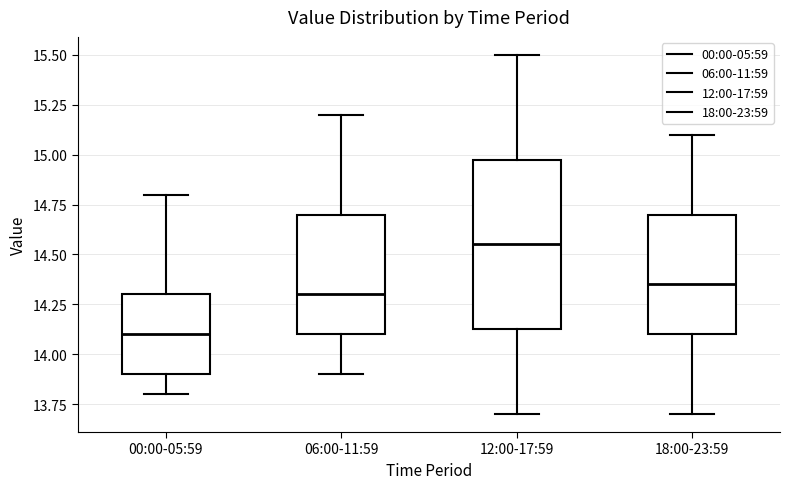

Reading left to right, read every box against the y-axis: the position of its median line, the range the box covers, and the ends of its whiskers. The values are not printed on the chart, so give them approximately, as read against the axis.

00:00-05:59: median 14.10, box 13.90 to 14.30, whiskers 13.80 to 14.80
06:00-11:59: median 14.30, box 14.10 to 14.70, whiskers 13.90 to 15.20
12:00-17:59: median 14.55, box 14.15 to 15.00, whiskers 13.70 to 15.50
18:00-23:59: median 14.35, box 14.10 to 14.70, whiskers 13.70 to 15.10